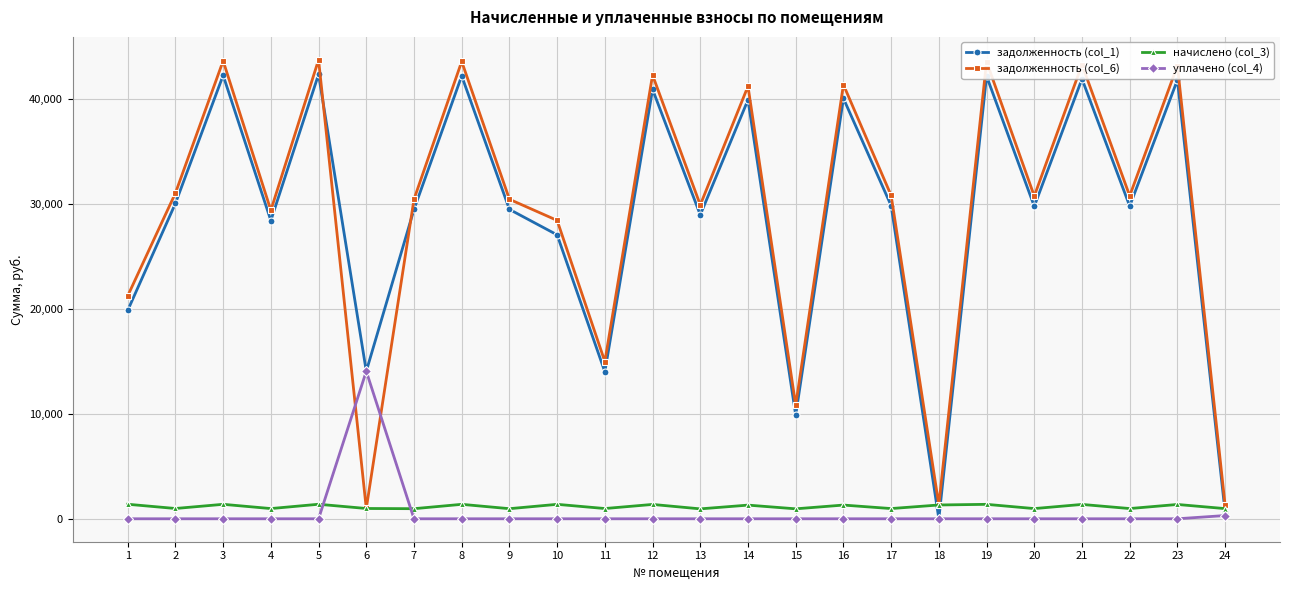

Which series has the widest spread of values?

задолженность (col_6)